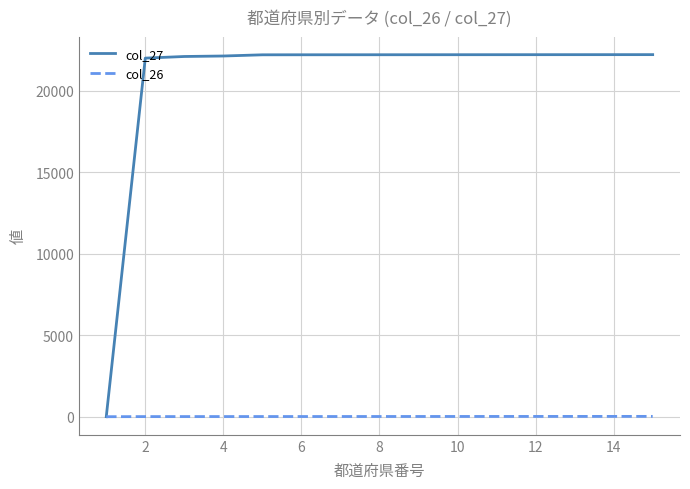

Which series has the largest total across all categories?

col_27